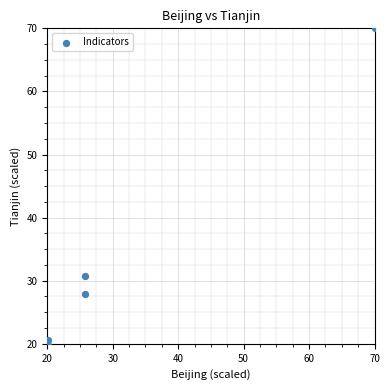

What Y value in the scatter plot is closest to 45?

30.7